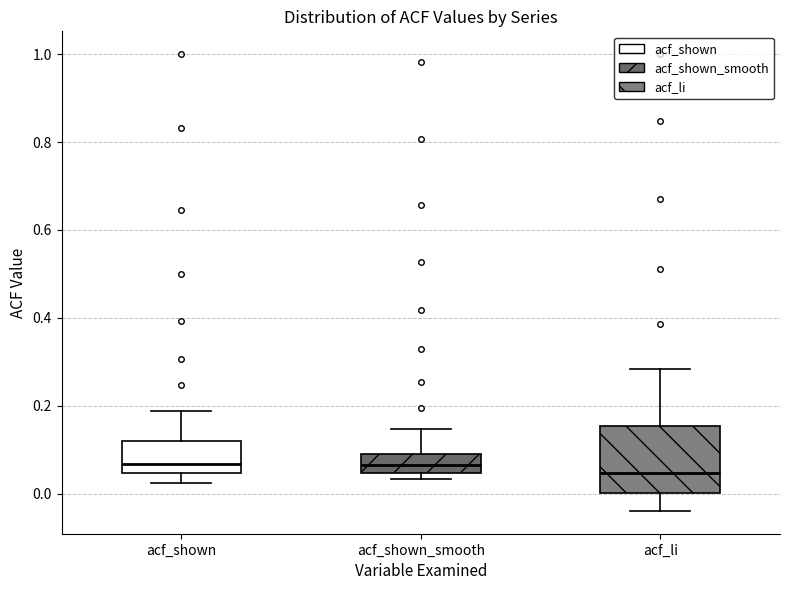

Where does the median line of the box for acf_shown_smooth sit on the y-axis? The values are not printed on the chart, so give them approximately, as read against the axis.

0.06